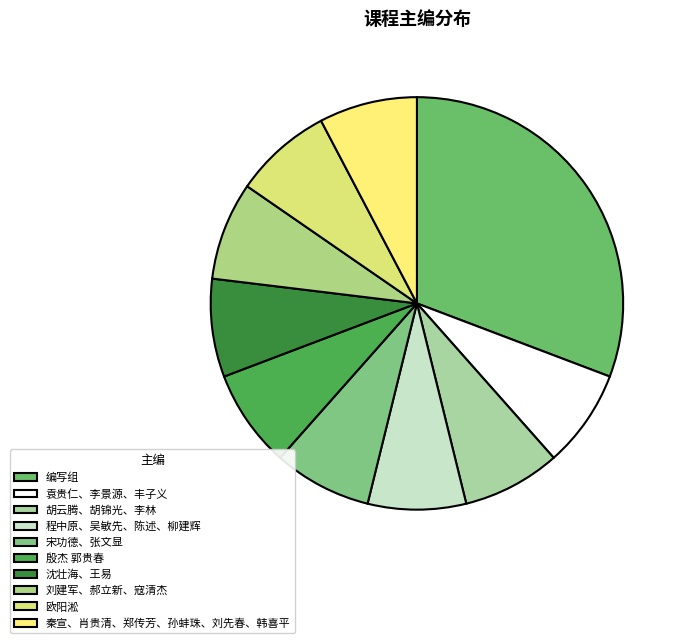

To the nearest percent, what percentage of the pie is 程中原、吴敏先、陈述、柳建辉?

8%